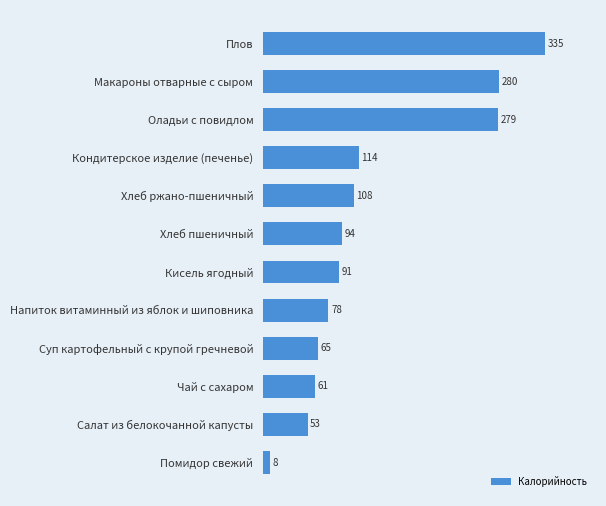

What is the maximum value shown in the chart?

334.9